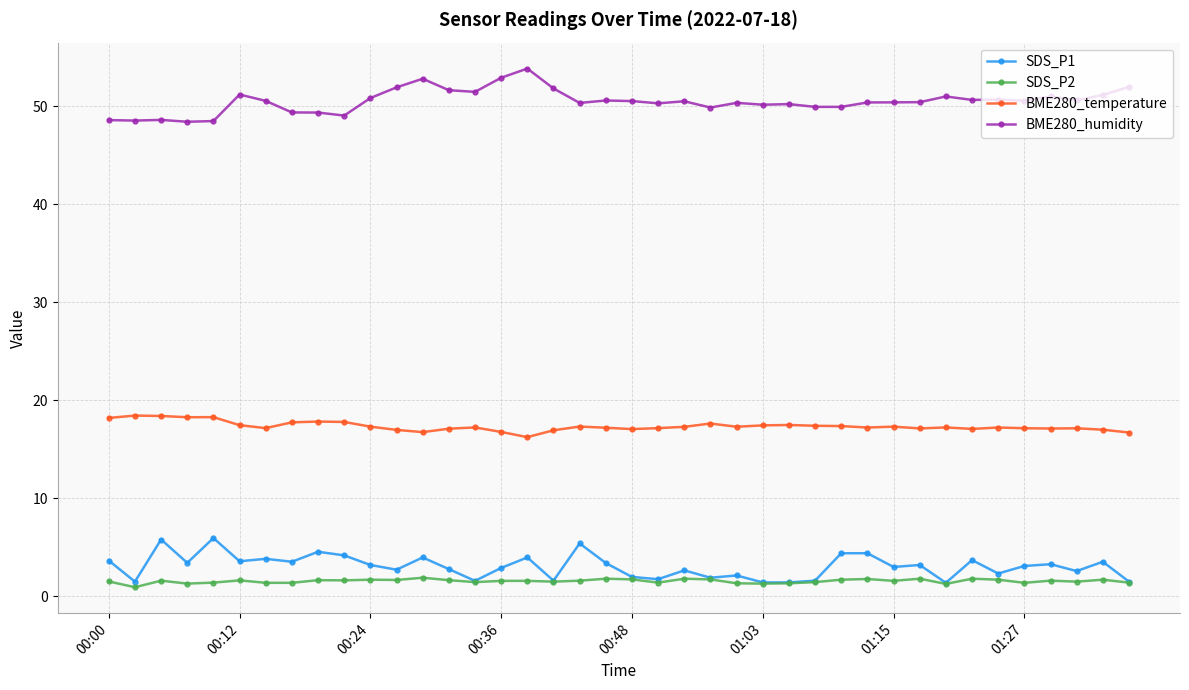

True or false: BME280_humidity has more than 0 interior local peaks.

True